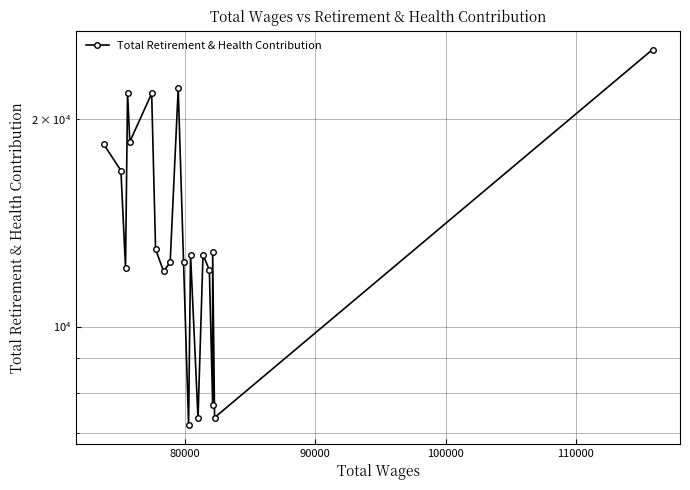

Is it true that the value at 110000 is 33350?

False